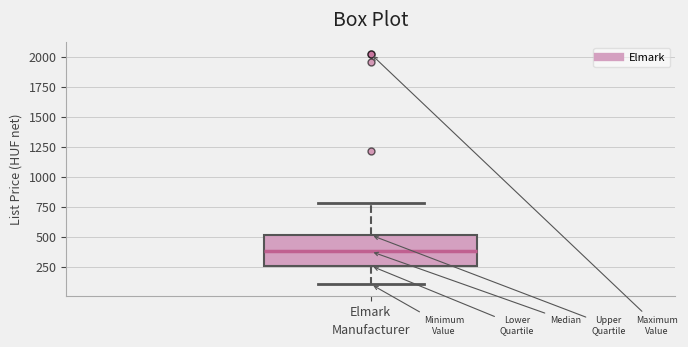

Read this box plot against the y-axis: the position of the median line, the range covered by the box, and the ends of both whiskers. The values are not printed on the chart, so give them approximately, as read against the axis.

median 400, box 250 to 500, whiskers 100 to 800